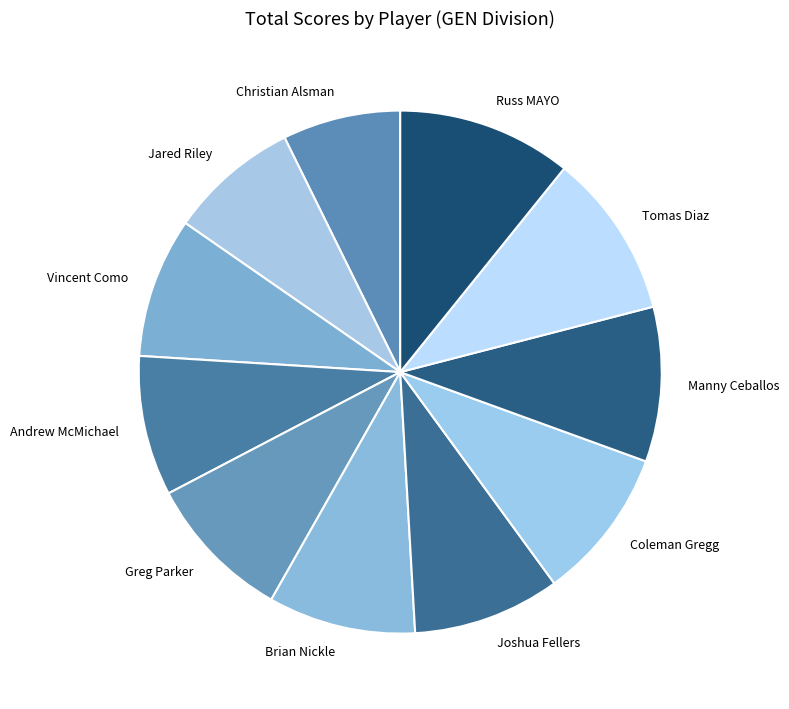

Count the number of slices in the pie.

11